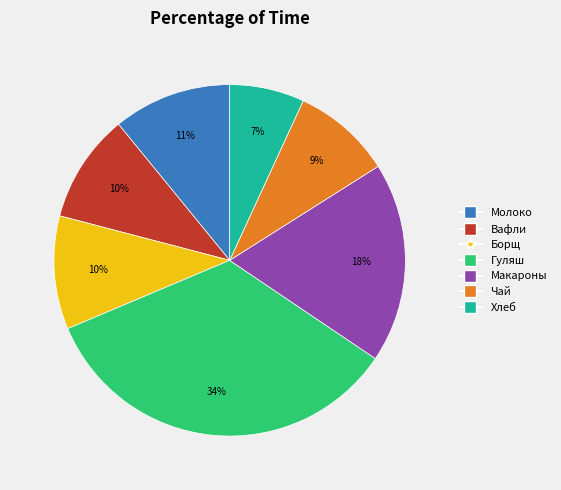

To the nearest percent, what is the average slice percentage?

14%